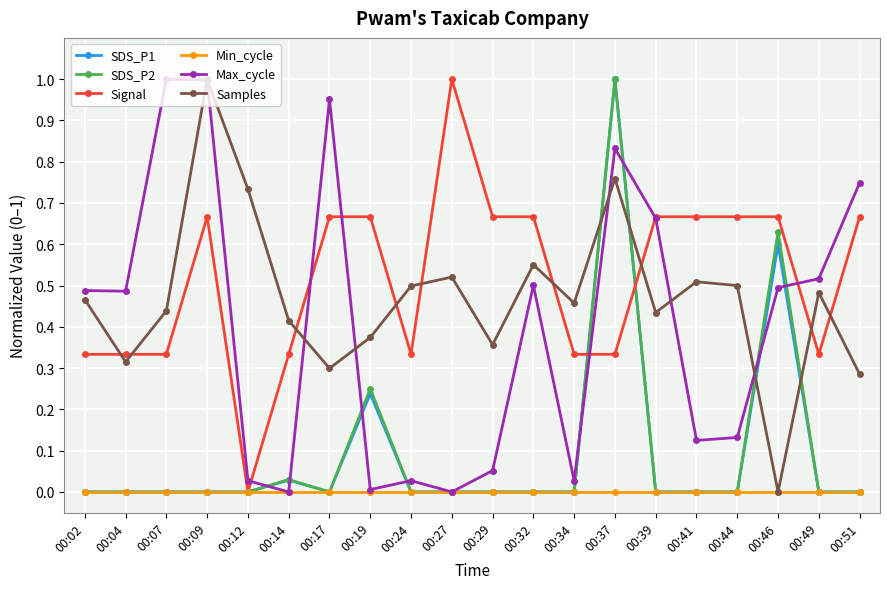

How many intersections are there between SDS_P1 and Samples?

4